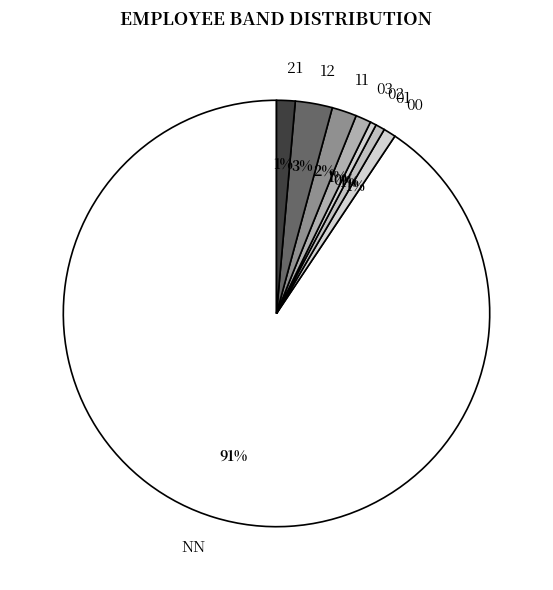

What is the largest slice in the pie chart?

NN